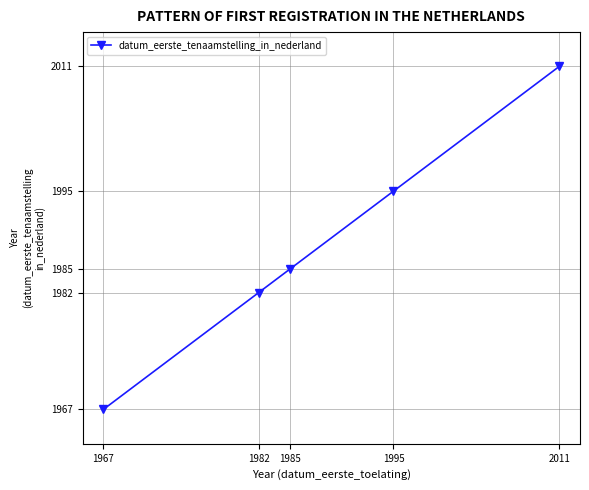

What is the value of the 2nd point from the left?

1982